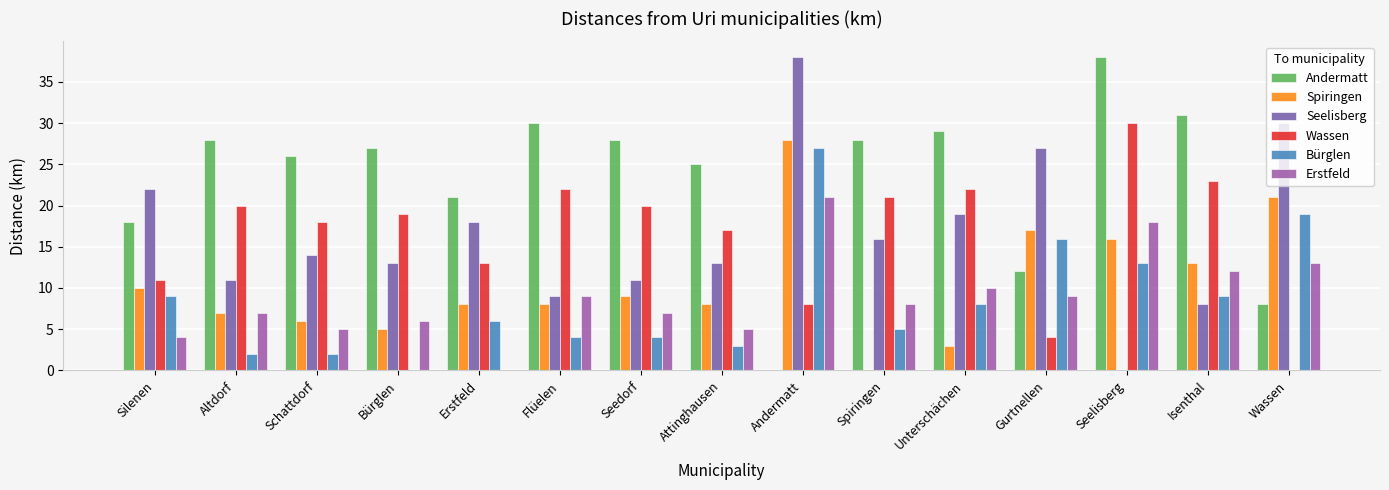

What is the sum of all Seelisberg values?

249